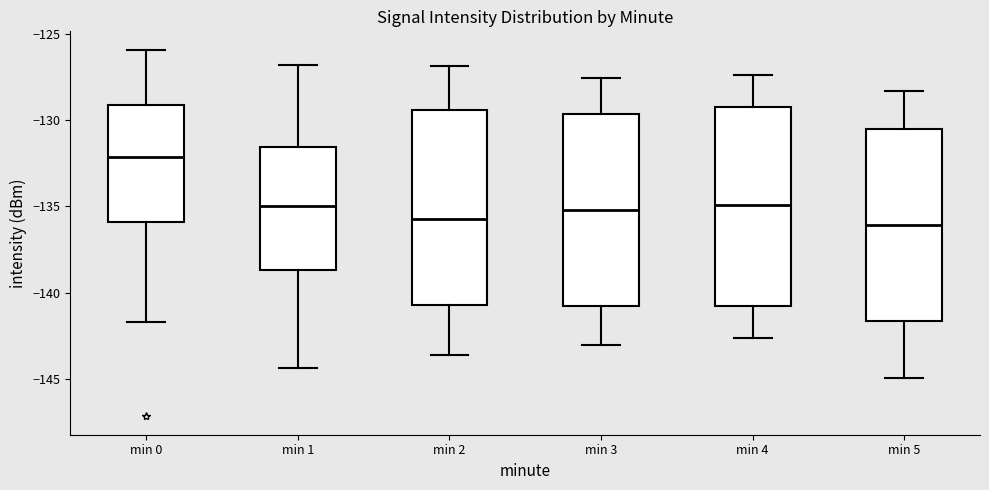

Where does the upper whisker of the box for min 2 end on the y-axis? The values are not printed on the chart, so give them approximately, as read against the axis.

-127.0